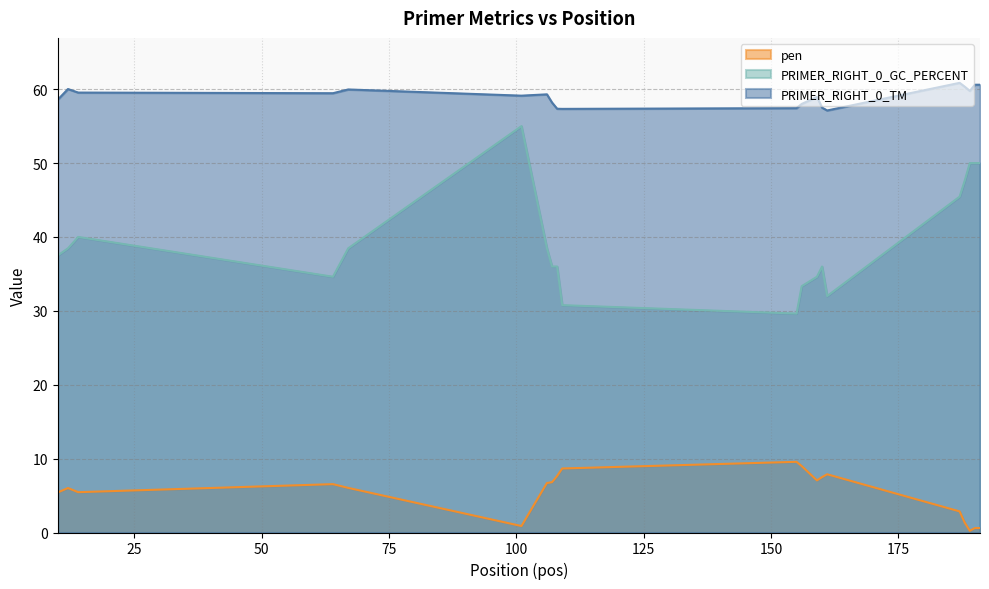

What is the value of the PRIMER_RIGHT_0_TM point at the 12th from the left?

58.0